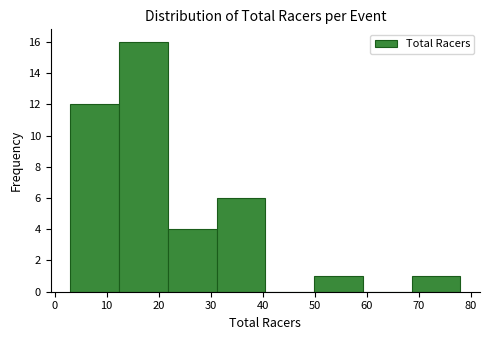

Which range on the x-axis has the tallest bar?

12 to 22